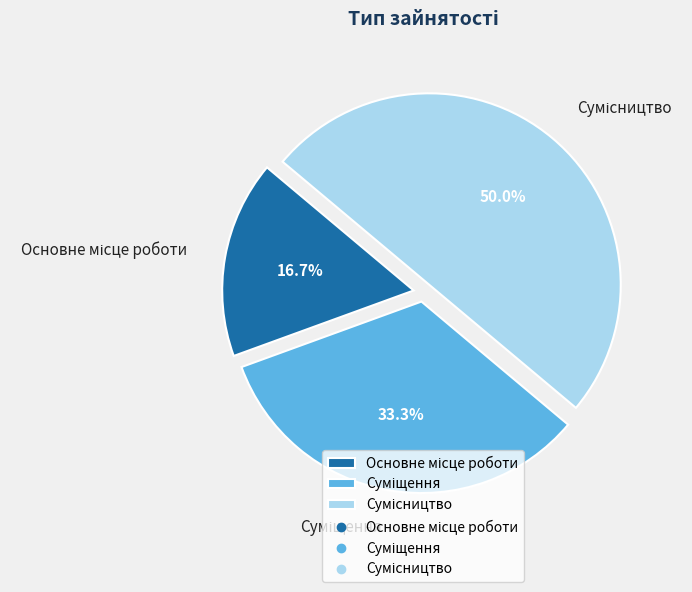

Which slice is the smallest?

Основне місце роботи